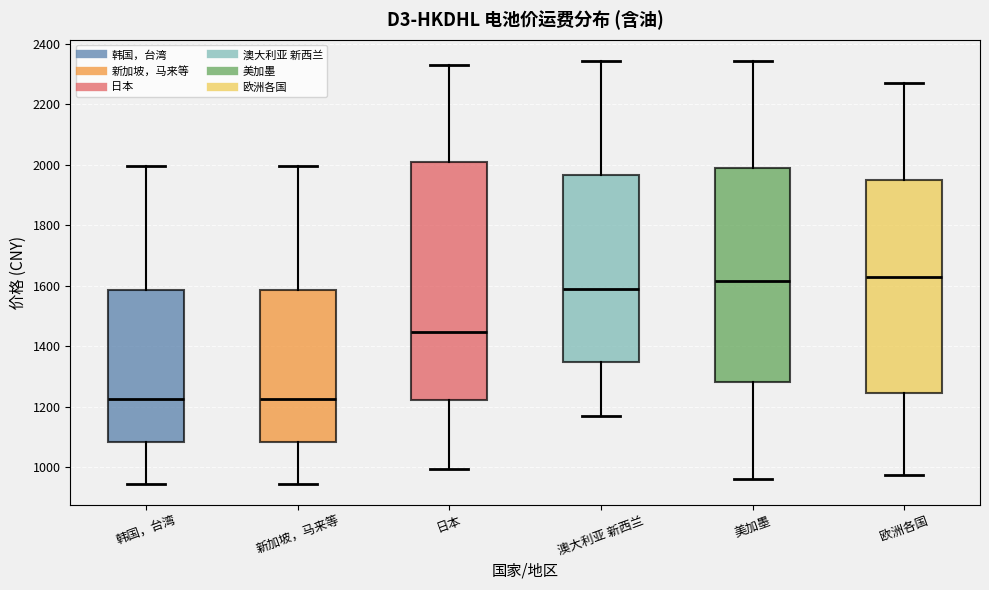

Reading left to right, read every box against the y-axis: the position of its median line, the range the box covers, and the ends of its whiskers. The values are not printed on the chart, so give them approximately, as read against the axis.

韩国，台湾: median 1220, box 1080 to 1580, whiskers 940 to 2000
新加坡，马来等: median 1220, box 1080 to 1580, whiskers 940 to 2000
日本: median 1440, box 1220 to 2020, whiskers 1000 to 2320
澳大利亚 新西兰: median 1580, box 1340 to 1960, whiskers 1160 to 2340
美加墨: median 1620, box 1280 to 2000, whiskers 960 to 2340
欧洲各国: median 1620, box 1240 to 1940, whiskers 980 to 2260